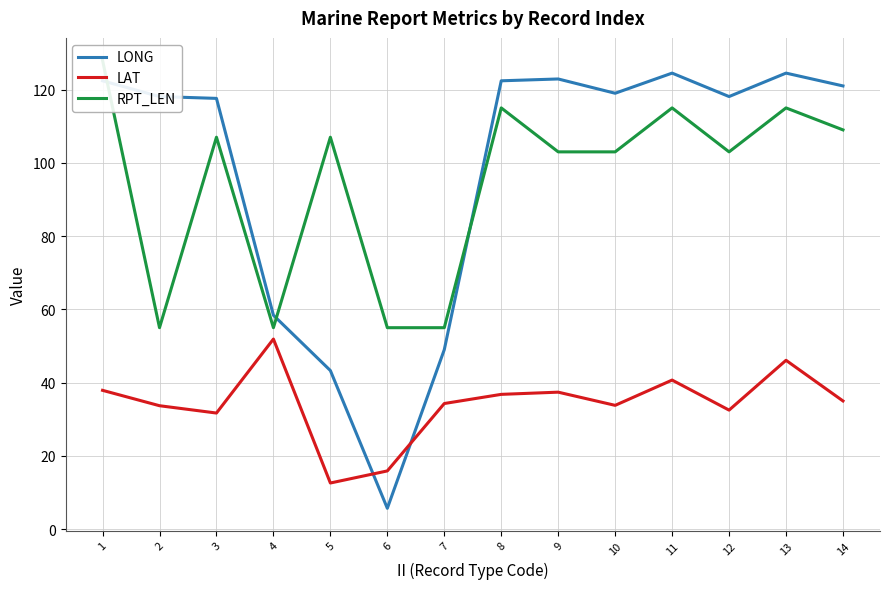

What is the average value of the LONG series?

95.9